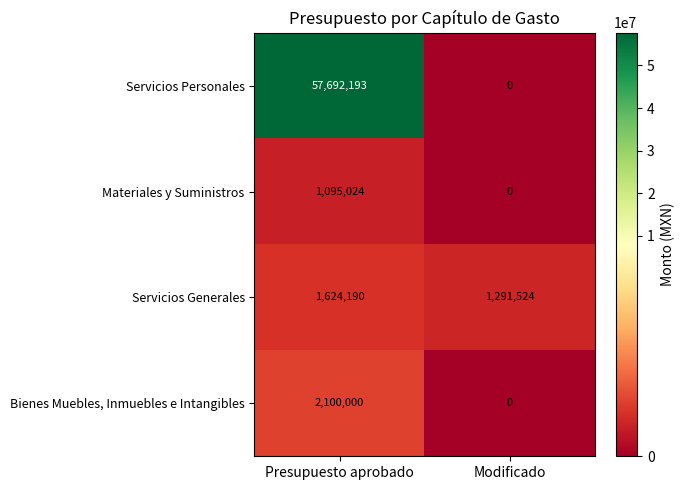

What is the difference between the maximum and minimum values in the Materiales y Suministros series?

1095024